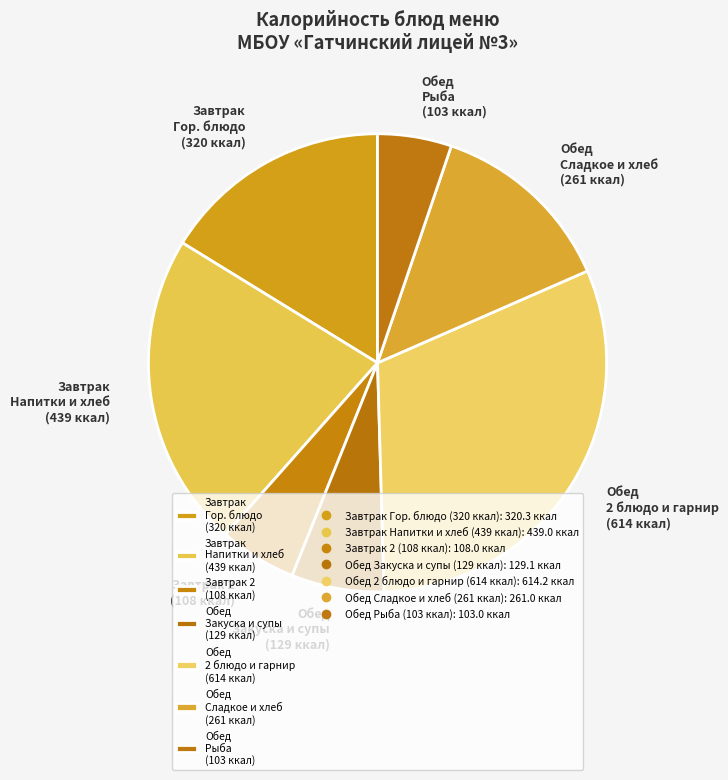

Which category has the biggest portion of the pie?

Обед 2 блюдо и гарнир (614 ккал)